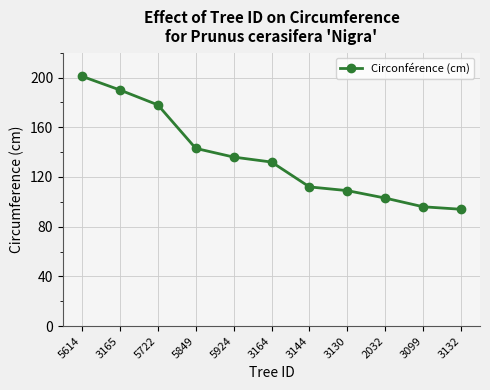

Which has a higher value, 2032 or 3132?

2032